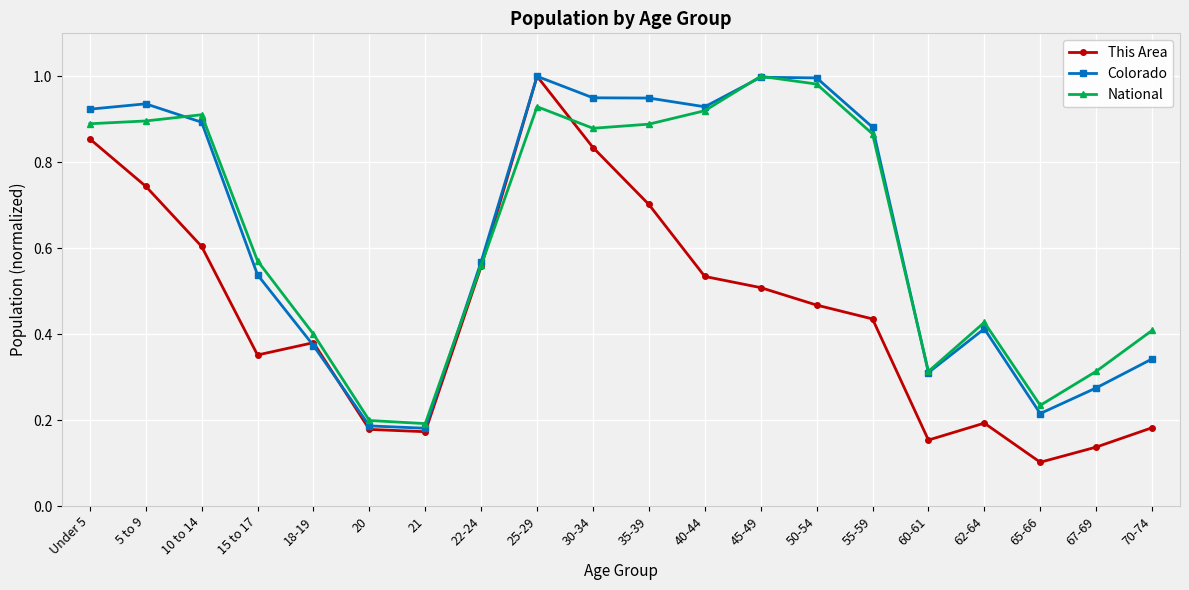

The value of National at 67-69 is 0.1. True or false?

False